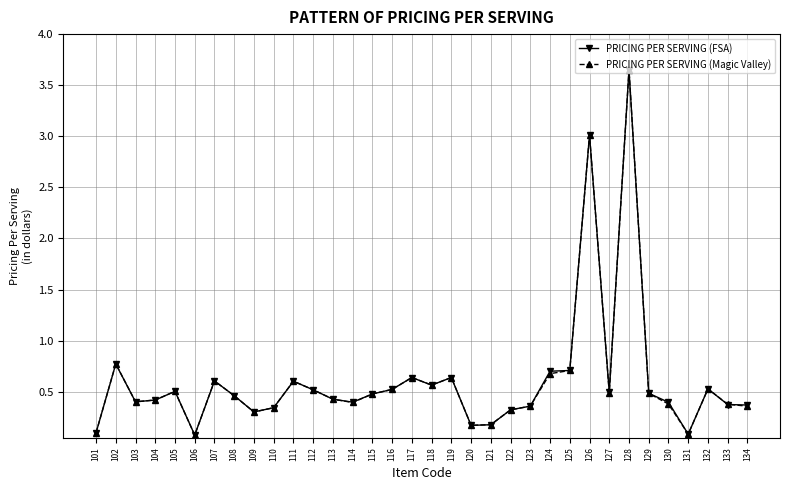

What is the value of the PRICING PER SERVING (FSA) point at the 12th from the left?

0.5